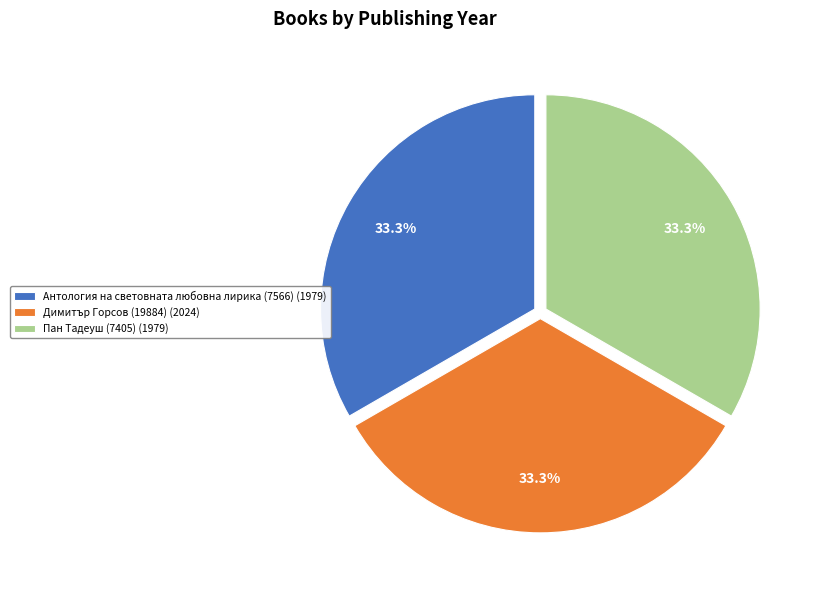

Does any single category account for the majority?

No